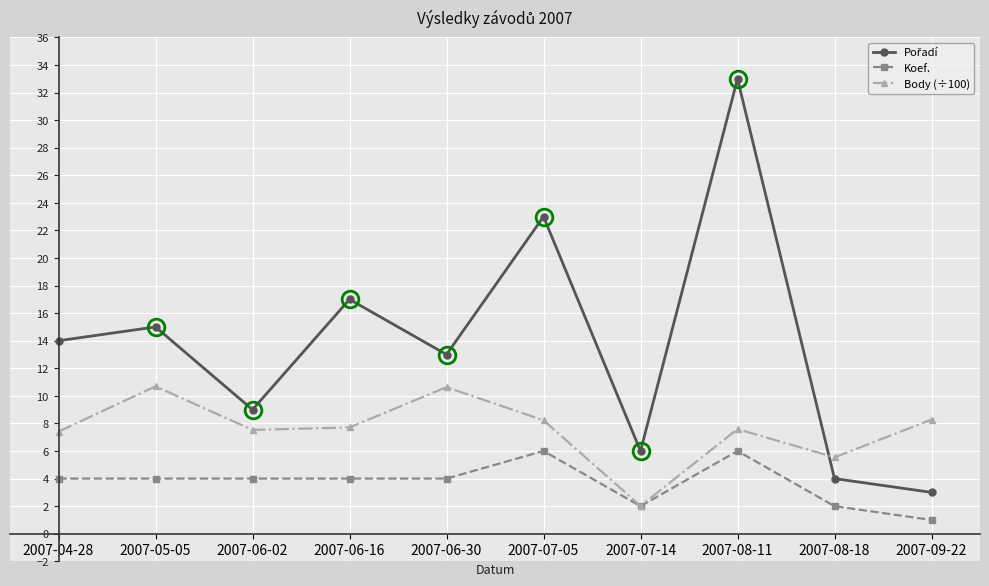

What is the label of the 3rd point from the left?

2007-06-02